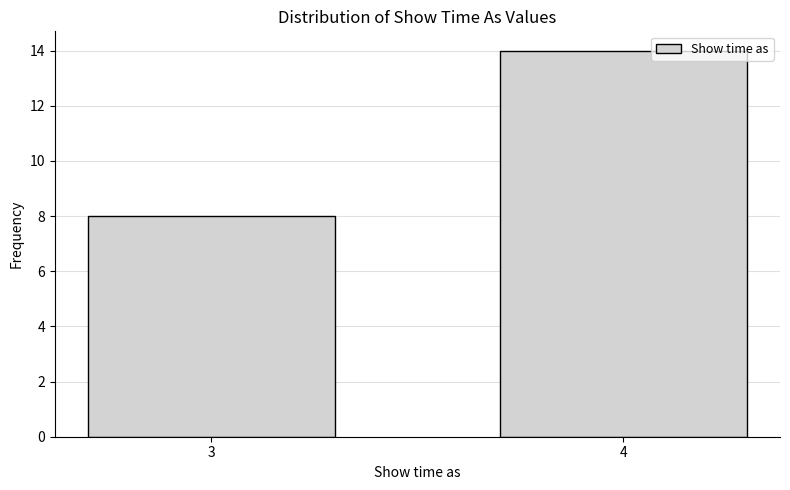

Reading left to right, transcribe all the data shown in this chart.

8	14